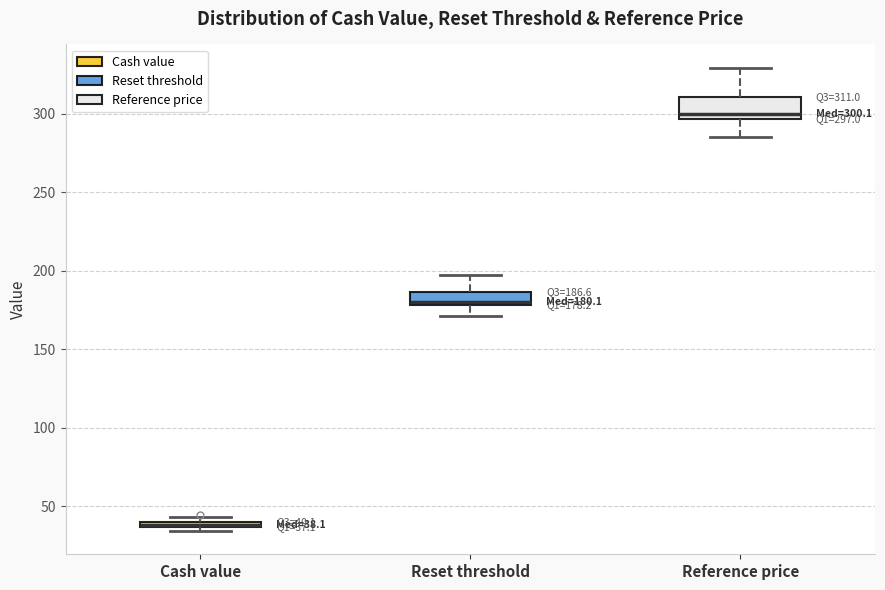

Which box is the tallest, from its lower edge to its upper edge?

Reference price